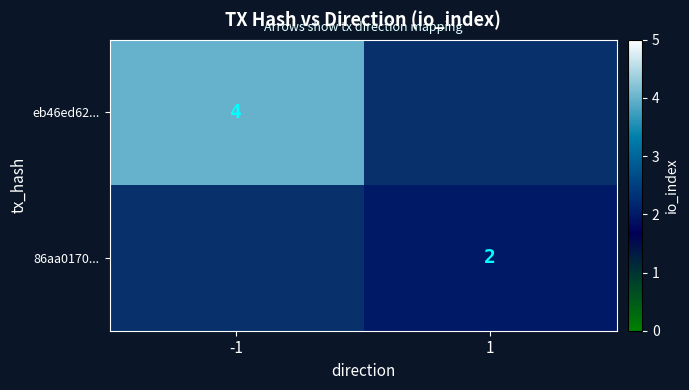

The value of eb46ed62... at -1 is 4. True or false?

True